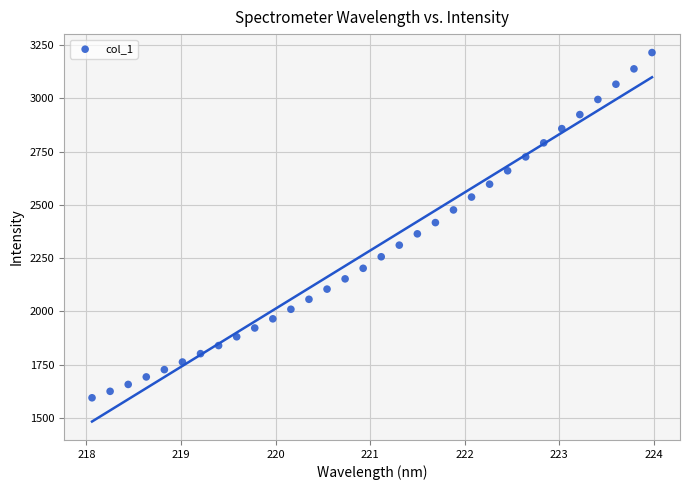

What is the range of X values (max minus min)?

5.9